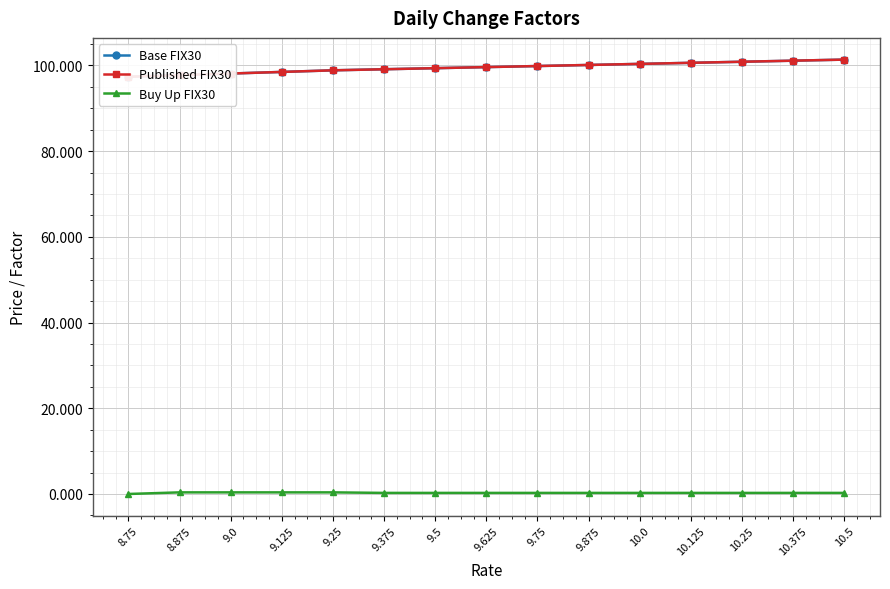

The Published FIX30 series shows 100.6 at 10.125. True or false?

True